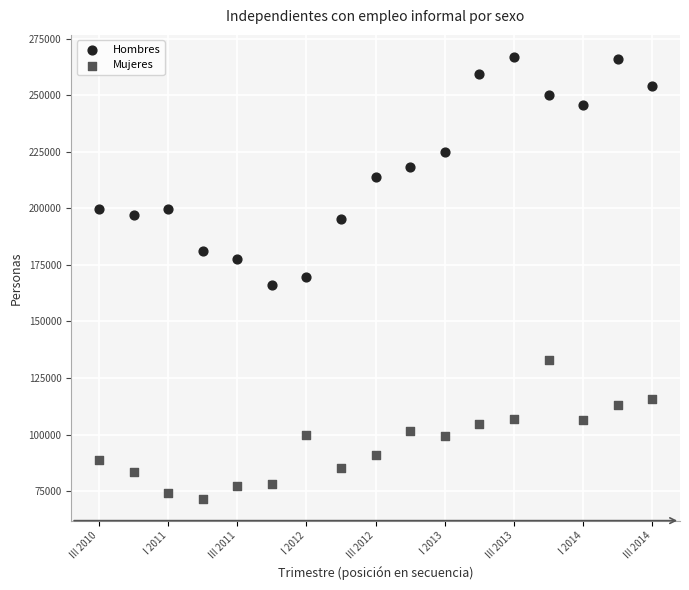

Which series reaches the minimum Y coordinate?

Mujeres